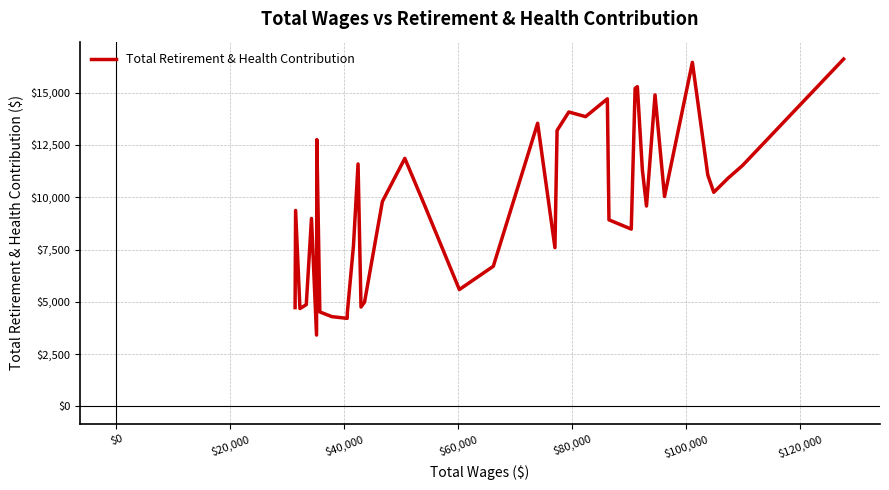

What is the greatest value displayed?

16609